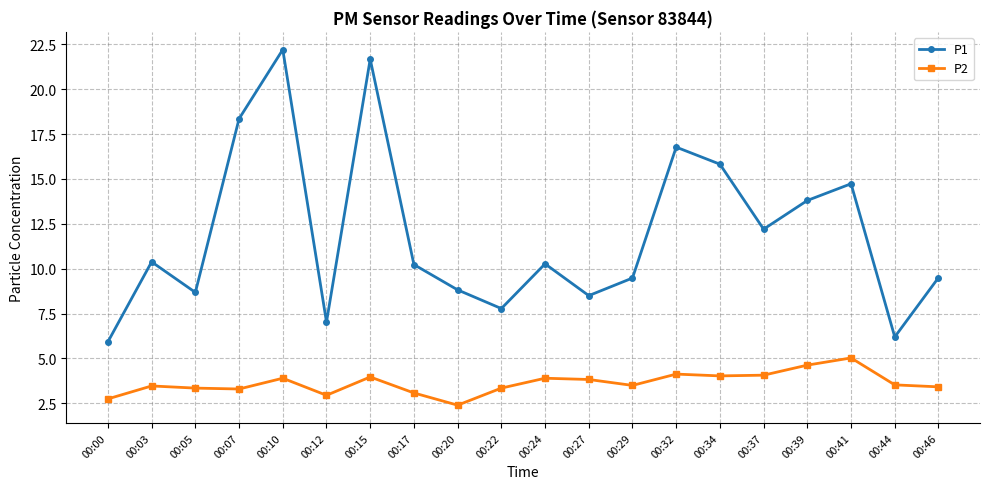

True or false: P1 has a value of 8.5 at 00:27.

True